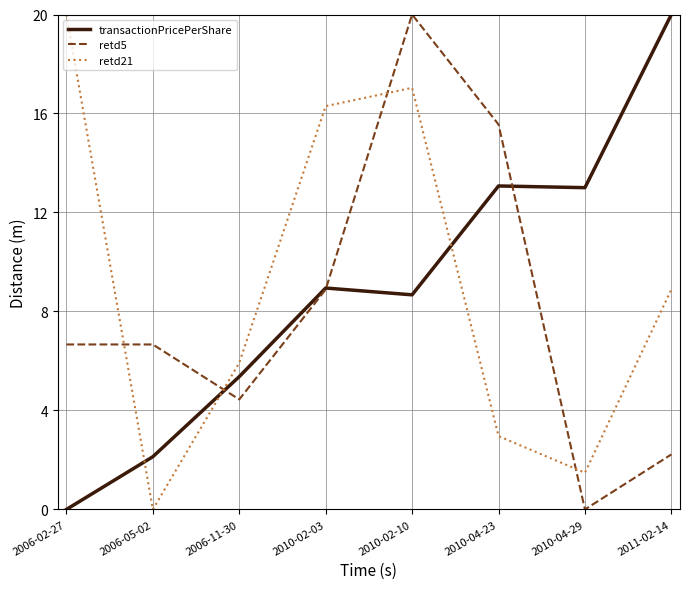

How many values in the retd21 series are below 8?

4